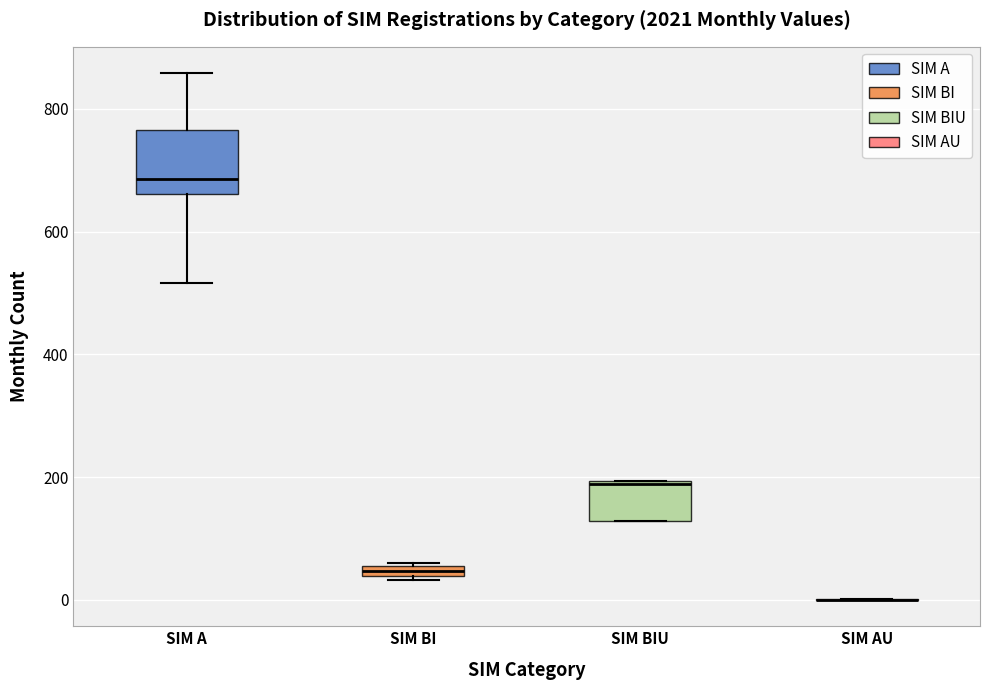

Where does the median line of the box for SIM BIU sit on the y-axis? The values are not printed on the chart, so give them approximately, as read against the axis.

180